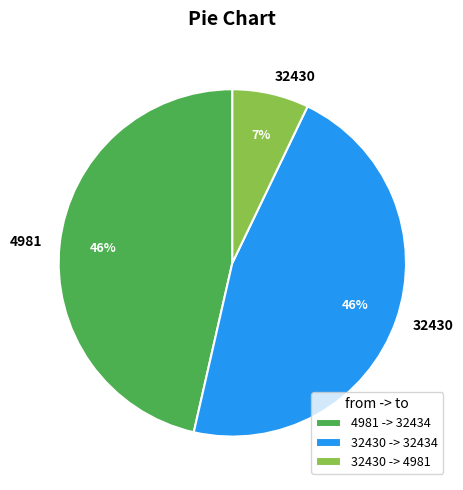

How many segments does this pie chart have?

3